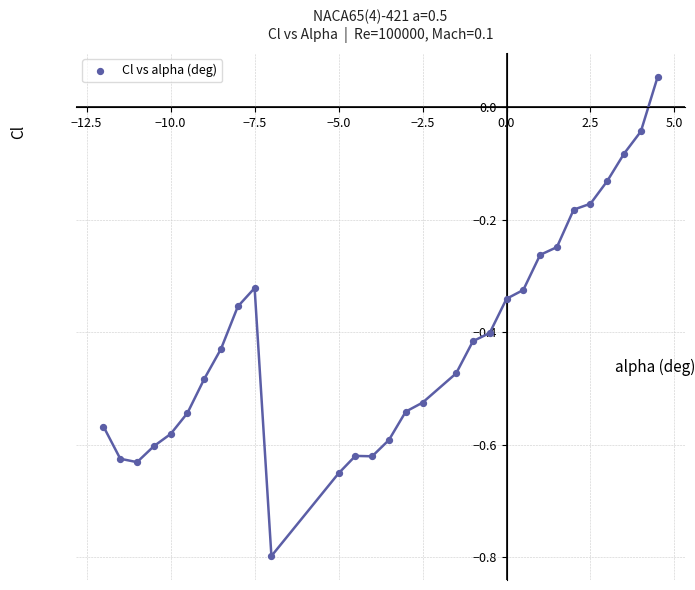

What is the range of X values (max minus min)?

16.5